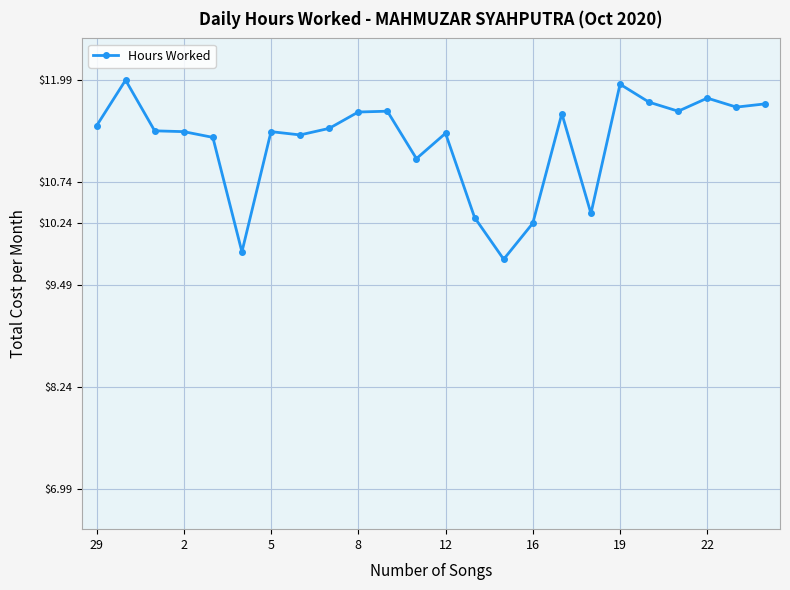

What is the maximum value shown in the chart?

12.0